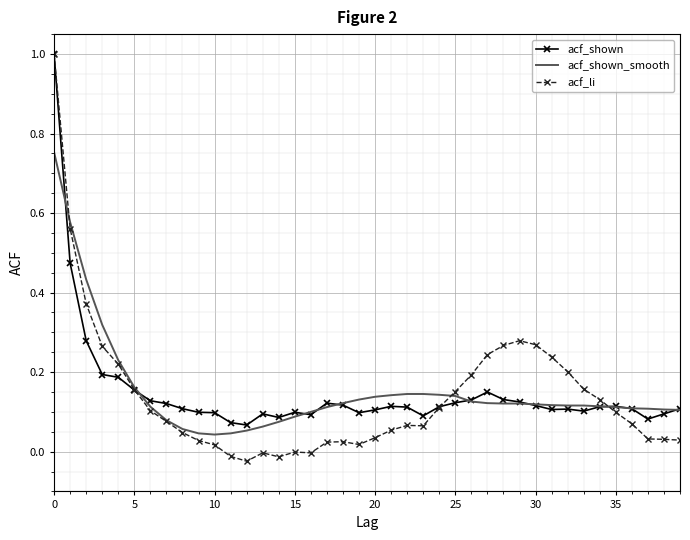

Which series has the largest range (max minus min)?

acf_li